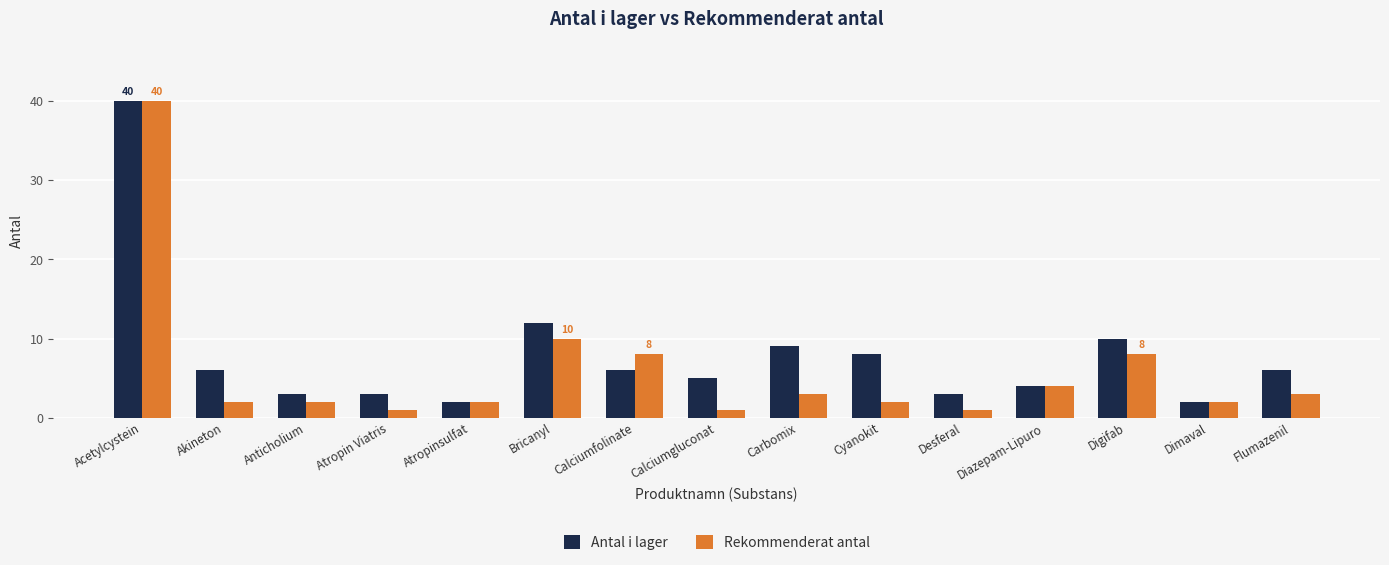

Is it true that Antal i lager equals 9 at Carbomix?

True